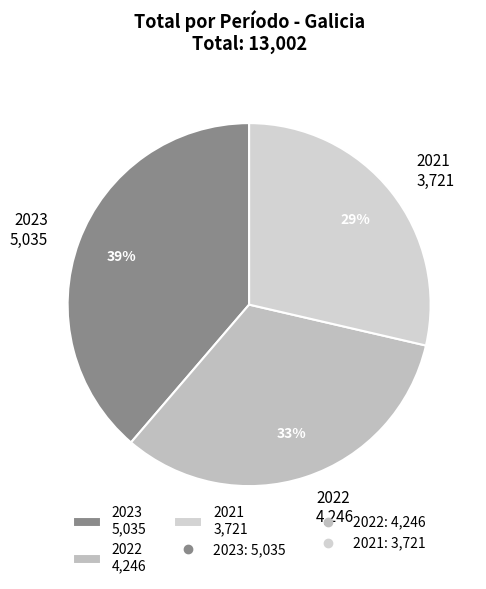

To the nearest percent, what is the average slice percentage?

33%